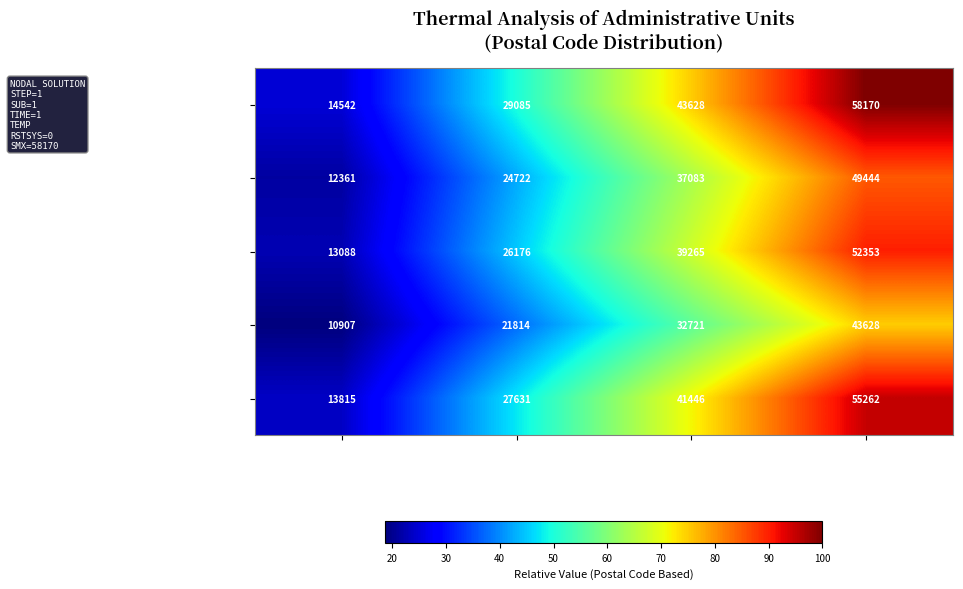

Which series has the largest total across all categories?

Depto. Servicios Estudiantiles